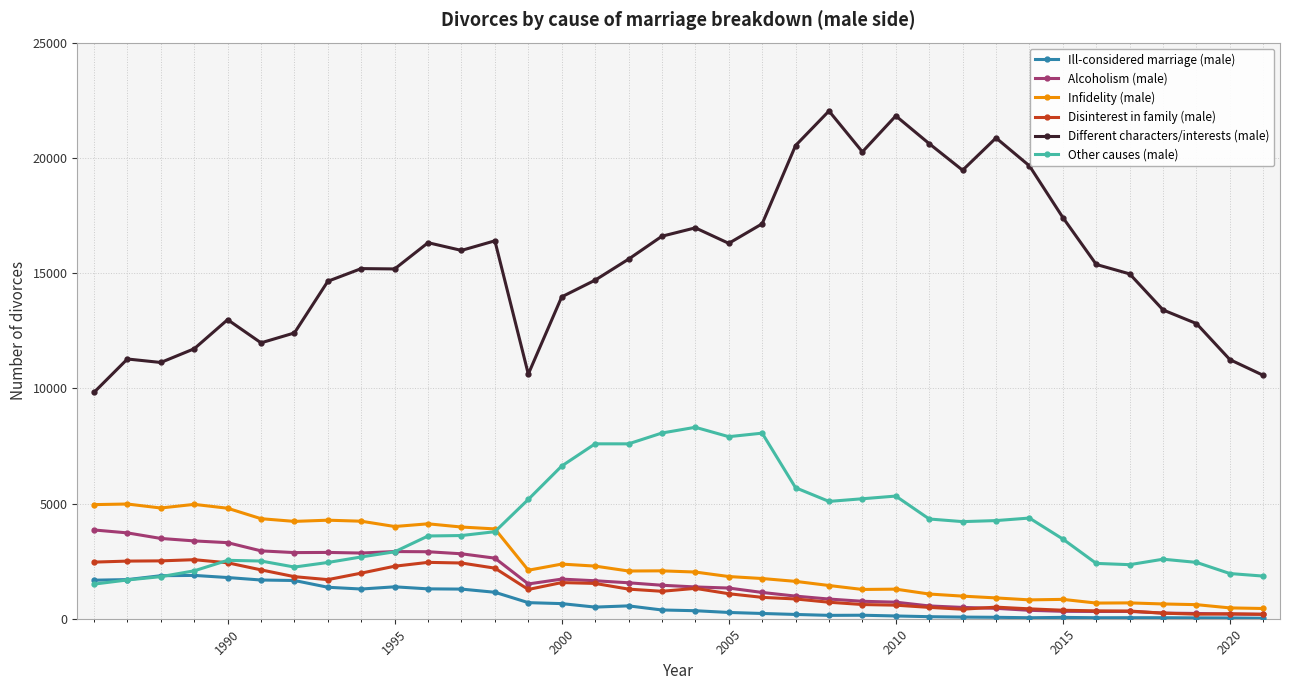

After their last crossing, which series has the higher values: Ill-considered marriage (male) or Other causes (male)?

Other causes (male)